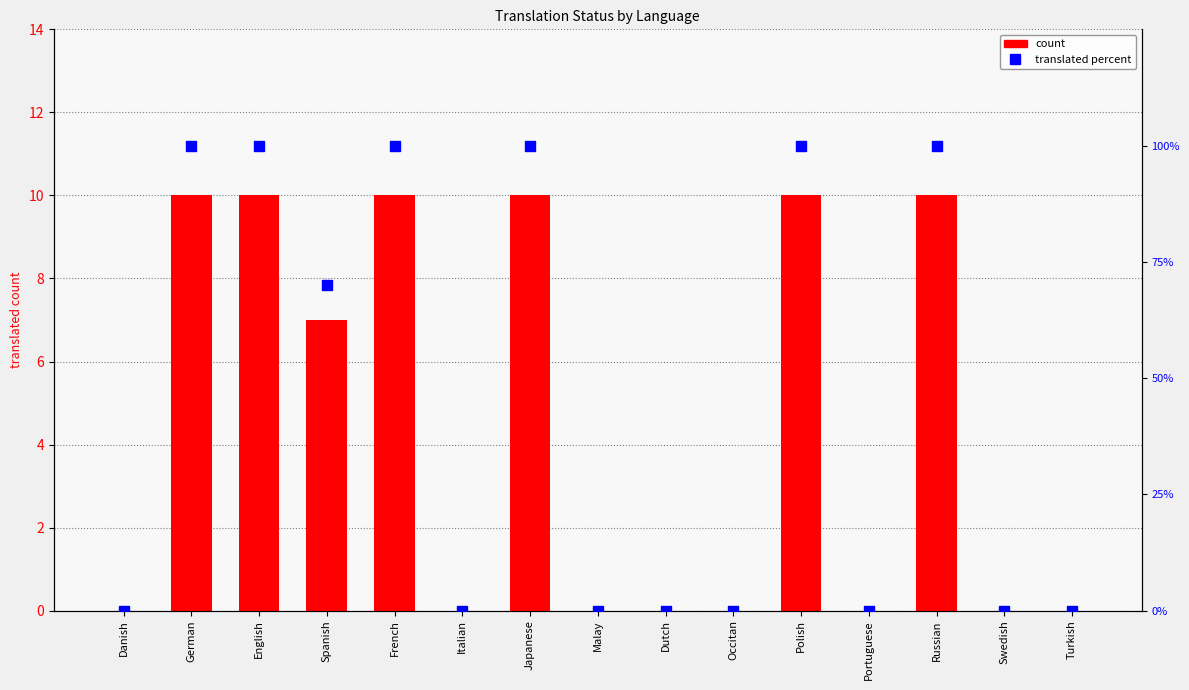

Reading left to right, list all the values displayed in this chart.

count: 0	10	10	7	10	0	10	0	0	0	10	0	10	0	0
translated percent: 0	100	100	70	100	0	100	0	0	0	100	0	100	0	0